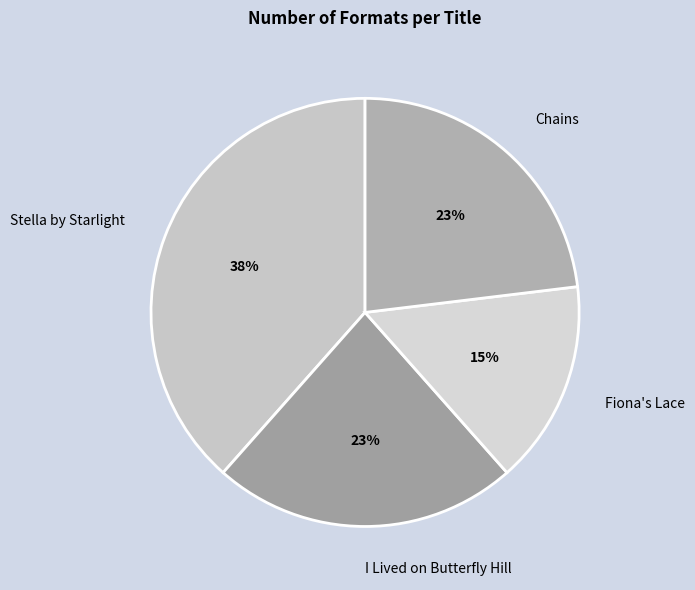

What is the smallest slice in the pie chart?

Fiona's Lace